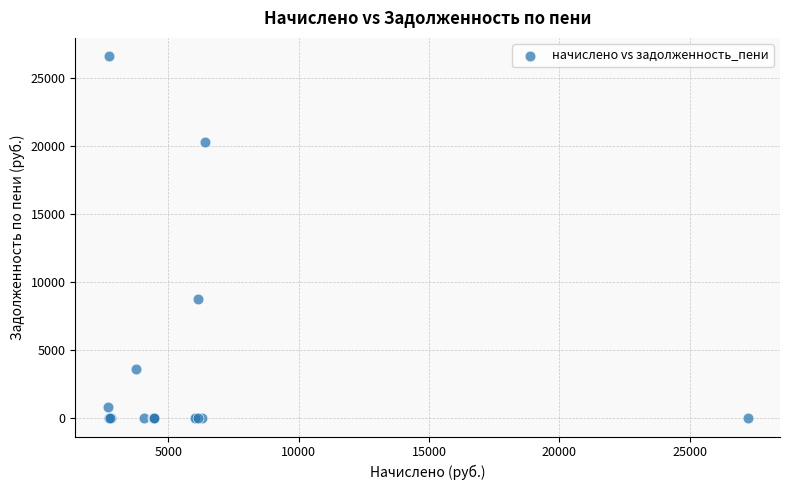

What Y value in the scatter plot is closest to 13288?

8730.5